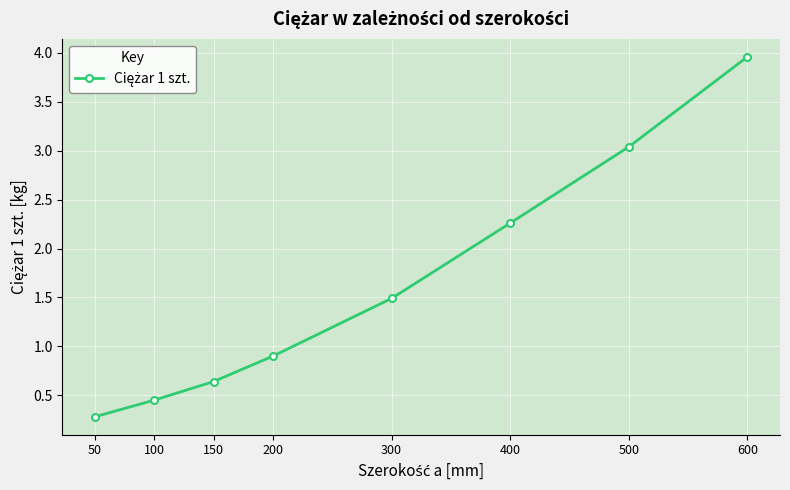

How many data points are less than 1?

4